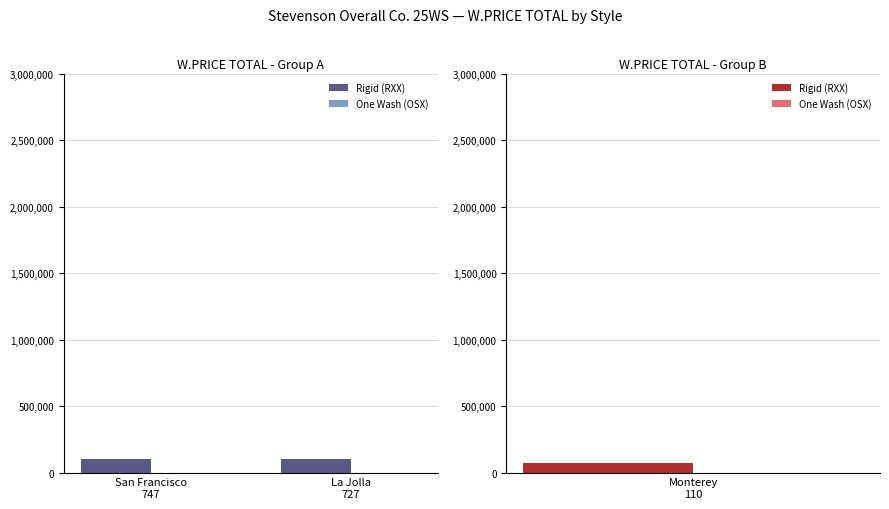

At which category is the sum across all series the highest?

San Francisco
747